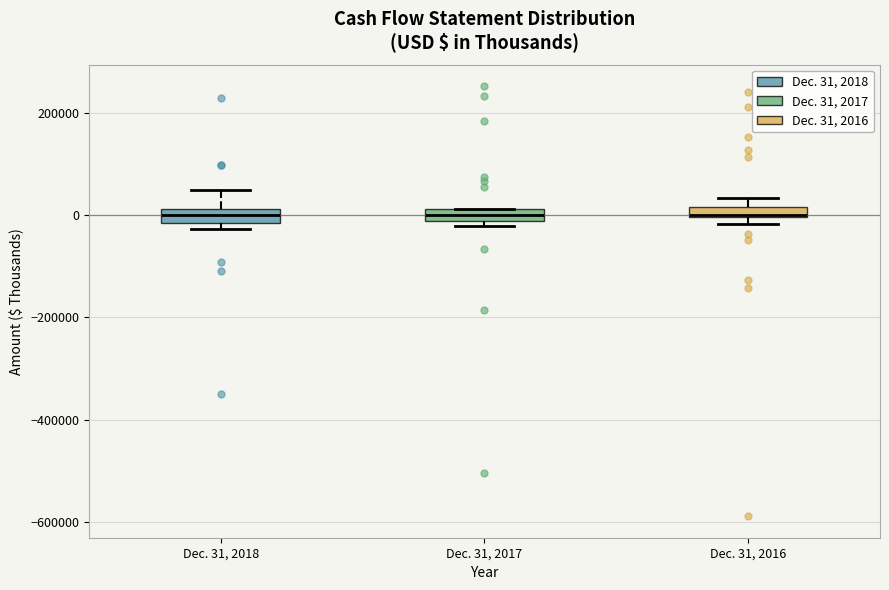

Where is the upper edge of the box for Dec. 31, 2018 on the y-axis? The values are not printed on the chart, so give them approximately, as read against the axis.

20000